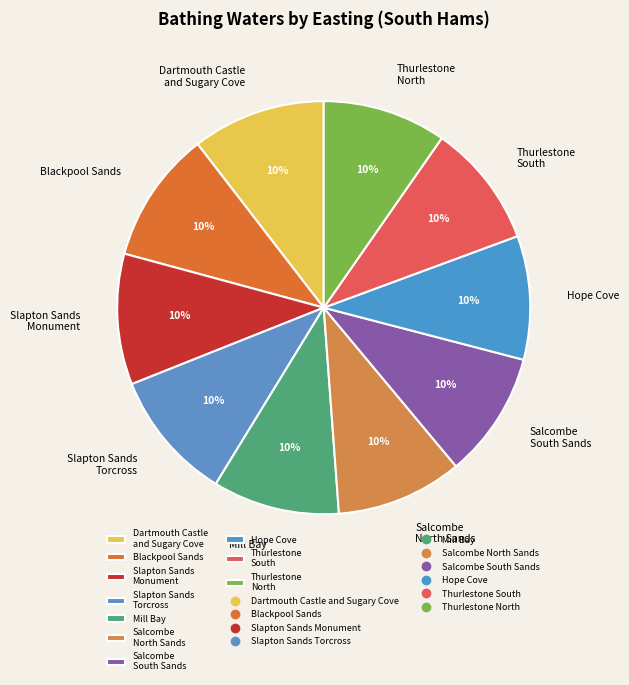

Is there any slice that represents more than half of the pie?

No